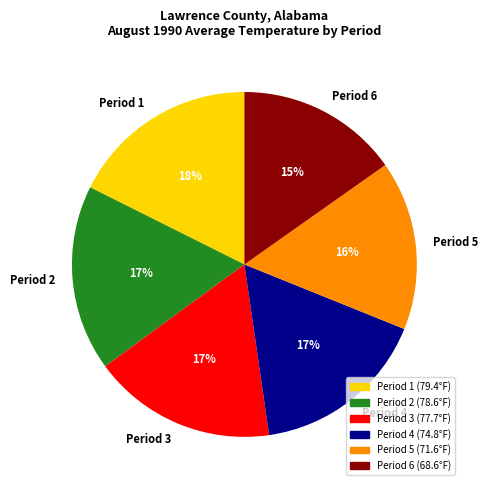

To the nearest percent, what is the average slice percentage?

17%